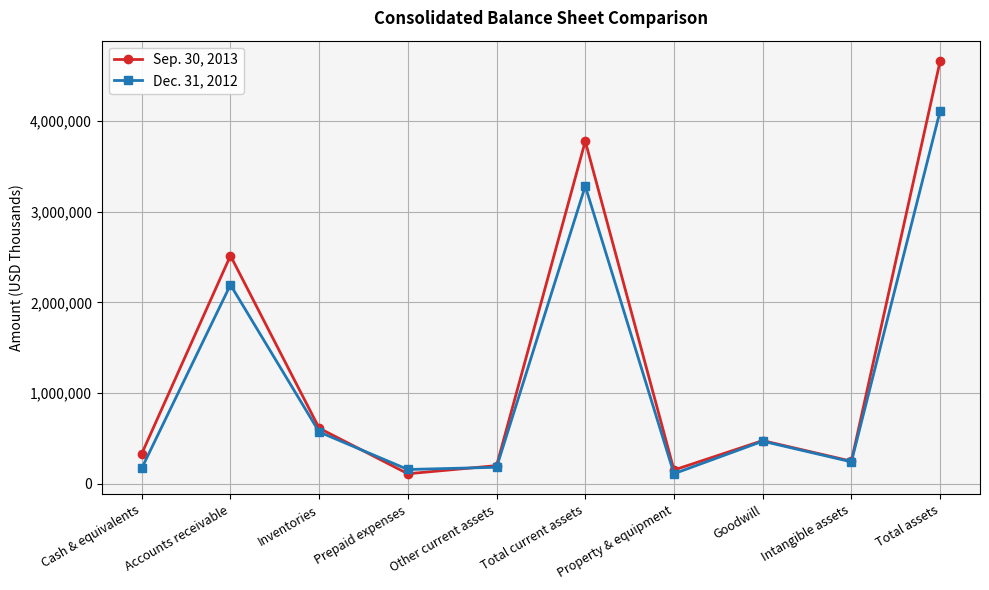

List the labels in order of Sep. 30, 2013 value, largest first.

Total assets, Total current assets, Accounts receivable, Inventories, Goodwill, Cash & equivalents, Intangible assets, Other current assets, Property & equipment, Prepaid expenses